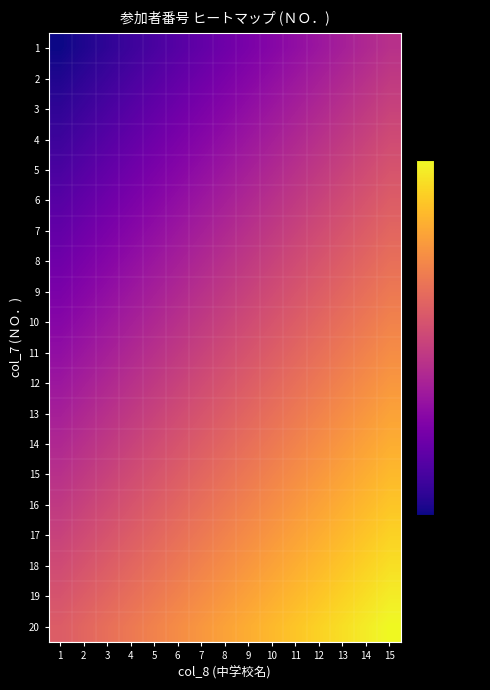

What is the spread (max minus min) of values at 2?

1.2